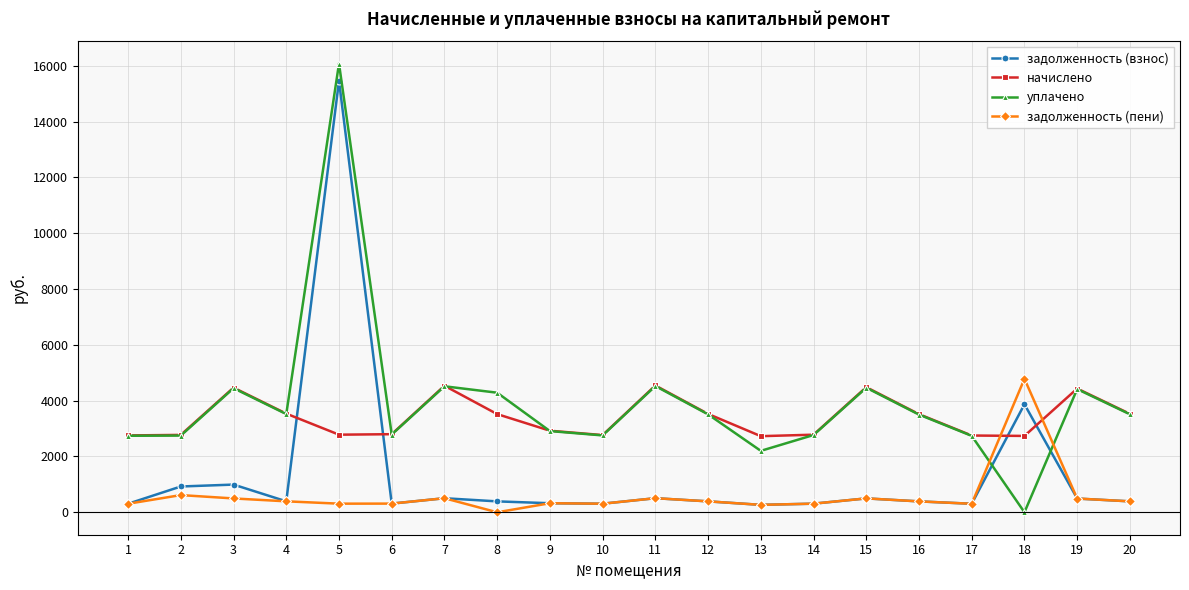

What is the difference between the highest and lowest values at 2?

2156.3